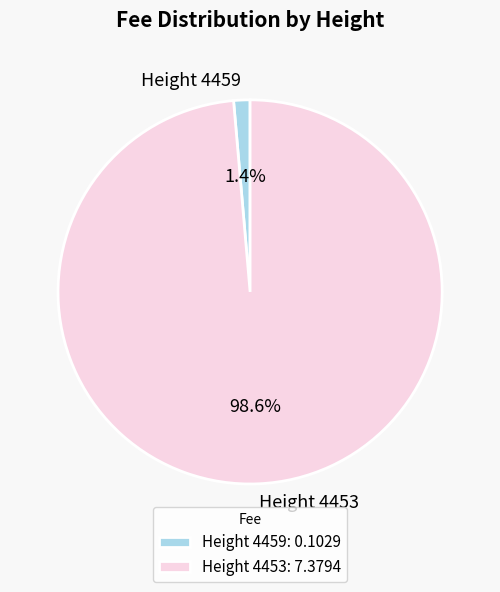

Does any single category account for the majority?

Yes